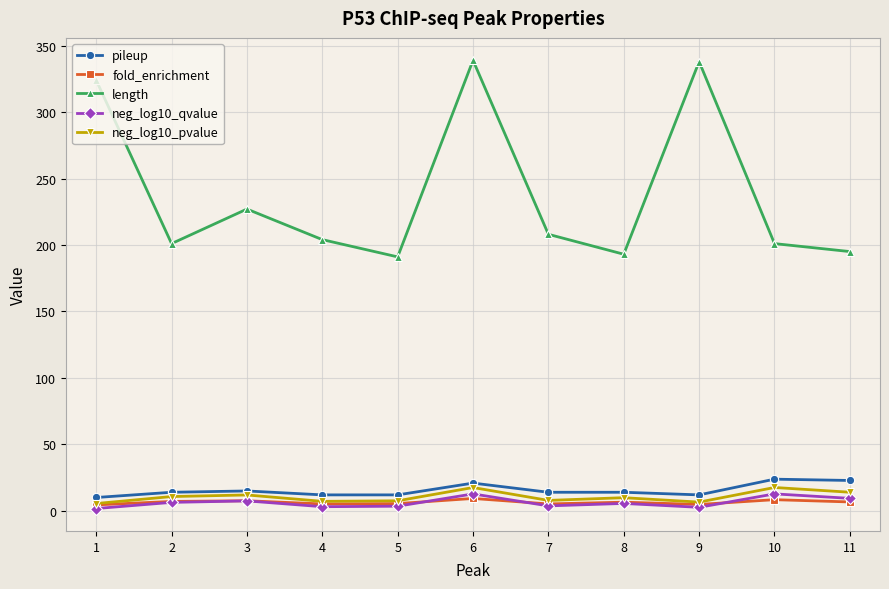

What is the average value of the pileup series?

15.3